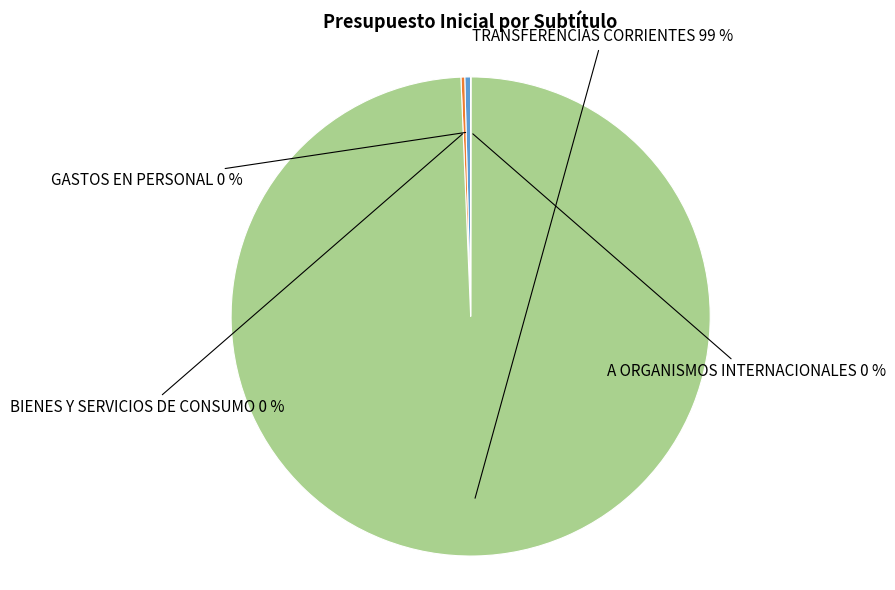

Does TRANSFERENCIAS CORRIENTES account for over 50% of the chart?

Yes